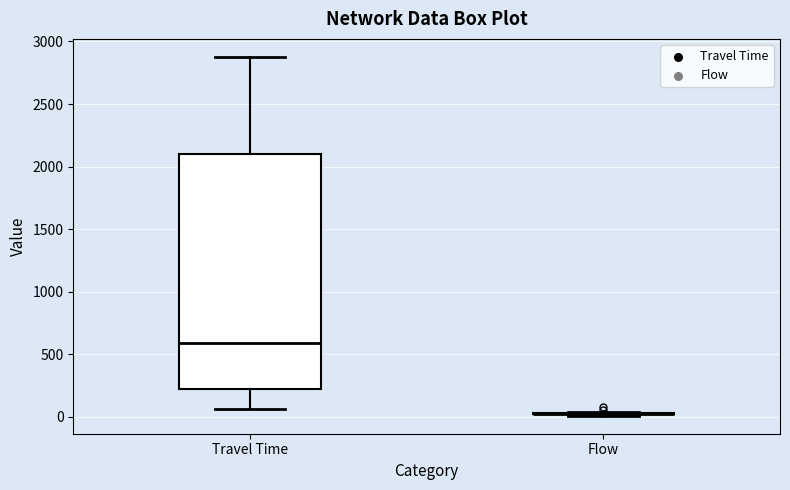

Comparing the boxes themselves (not the whiskers), which one is the tallest?

Travel Time